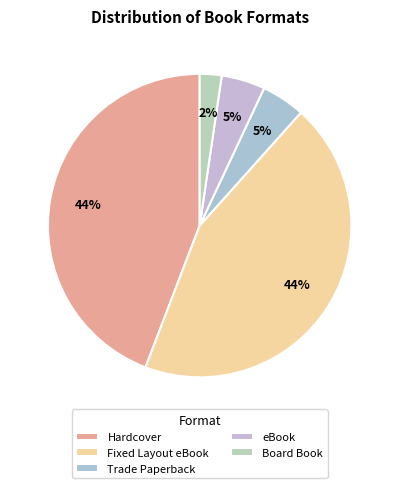

The eBook slice represents 5% of the pie. True or false?

True